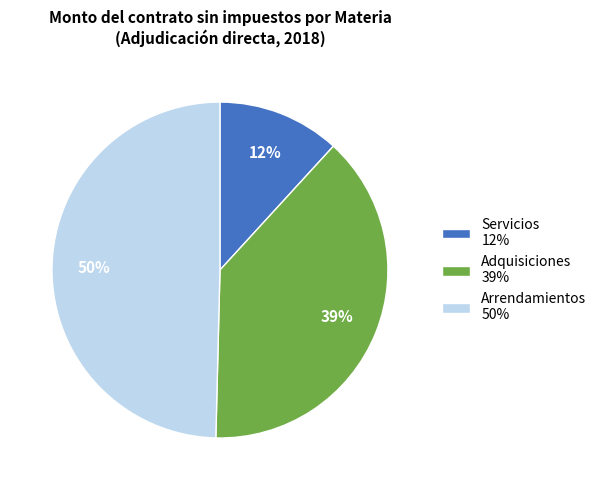

To the nearest percent, what percentage of the pie is Servicios 12%?

12%